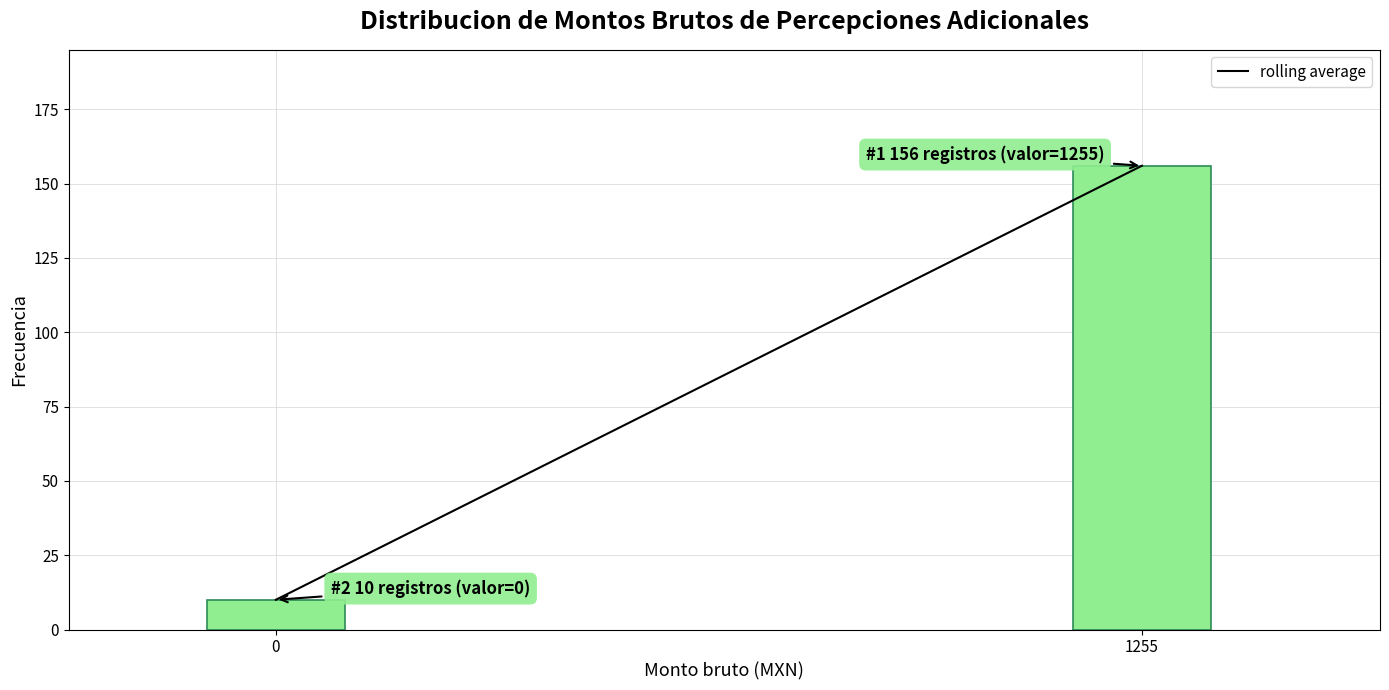

Reading right to left, what are all the values shown in this chart?

156	10